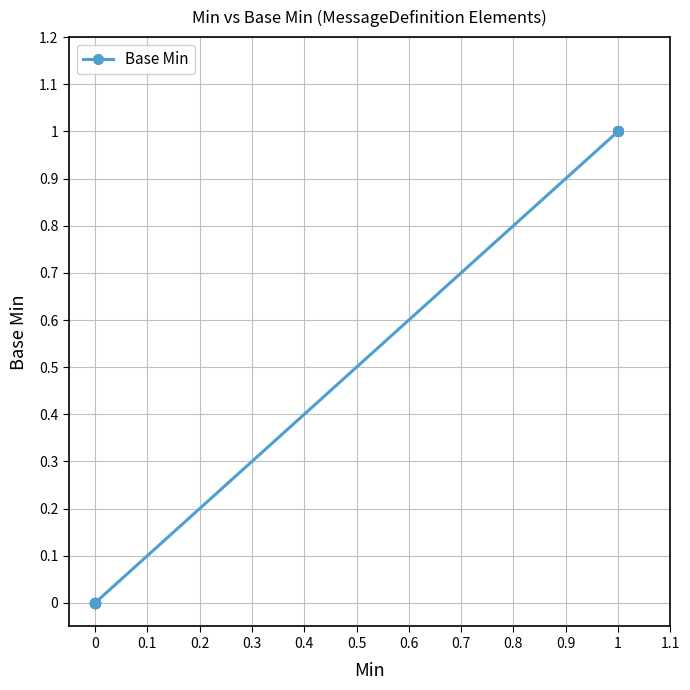

True or false: there are more than 0 points higher than both neighbors.

False